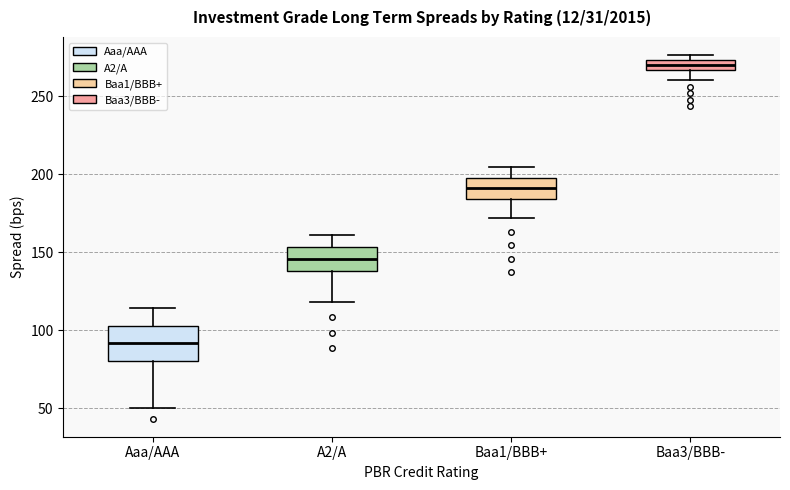

Comparing the boxes themselves (not the whiskers), which one is the tallest?

Aaa/AAA